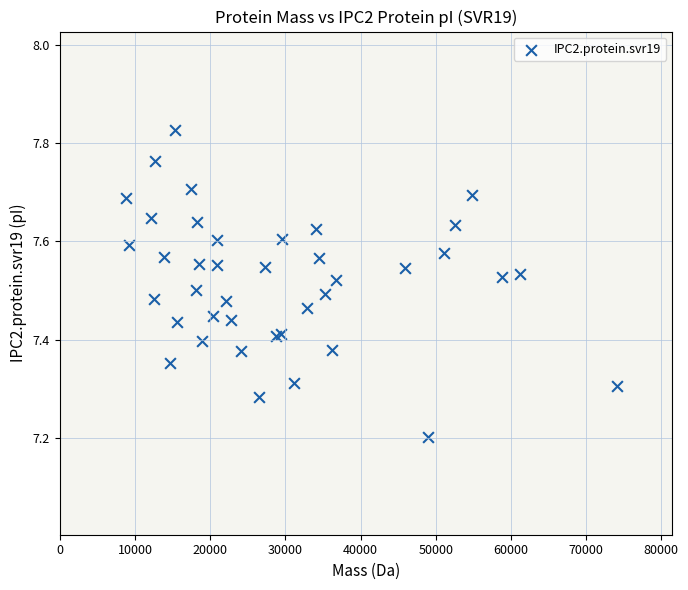

What Y value in the scatter plot is closest to 7?

7.2